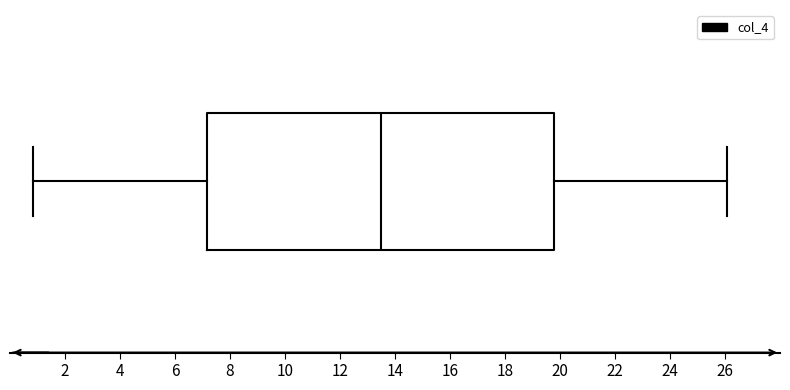

Transcribe this box plot: give where the median line is, the range the box spans, and where the two whiskers end, as read against the x-axis. The values are not printed on the chart, so give them approximately, as read against the axis.

median 13.6, box 7.2 to 19.8, whiskers 0.8 to 26.0